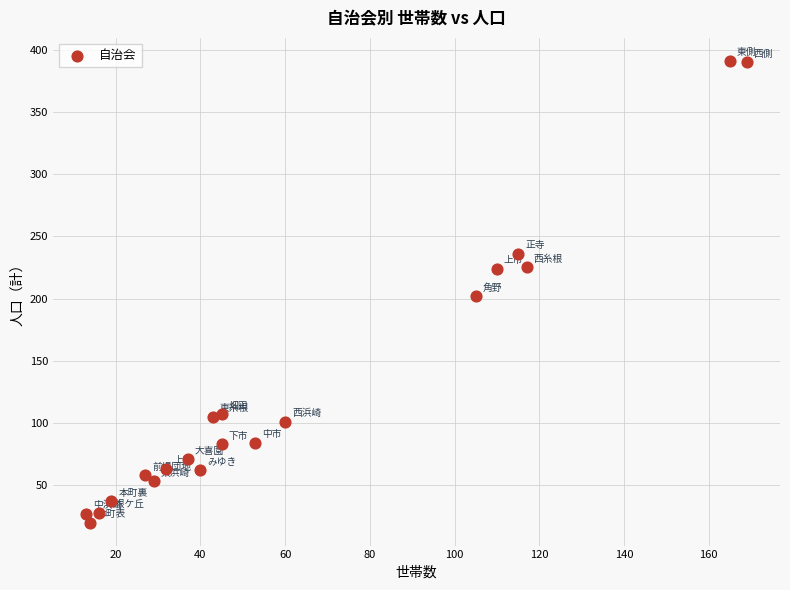

What is the range of Y values (max minus min)?

371